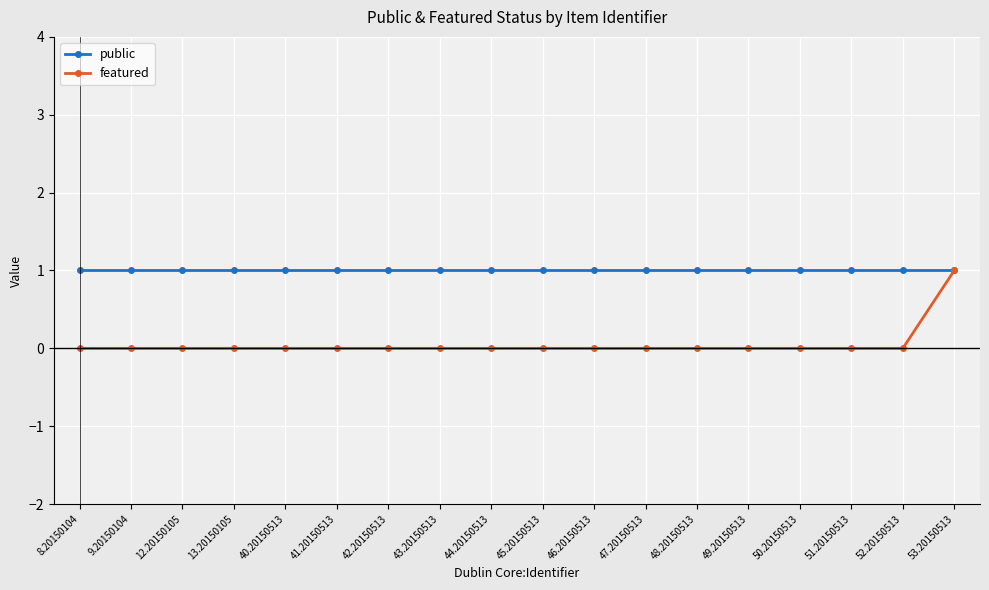

At 40.20150513, list the series in order from smallest to largest.

featured, public